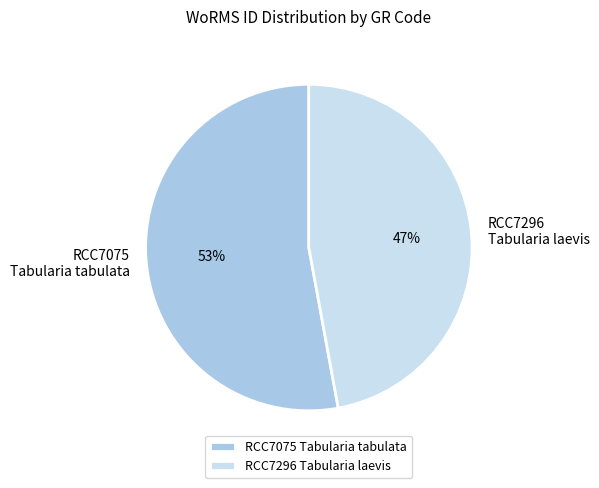

What is the majority slice?

RCC7075 Tabularia tabulata